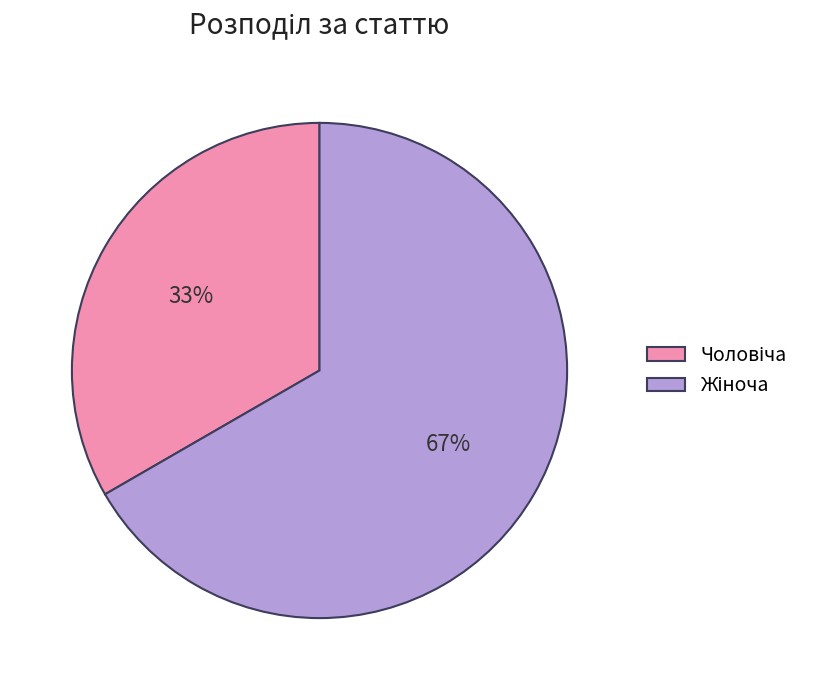

Is there any slice that represents more than half of the pie?

Yes